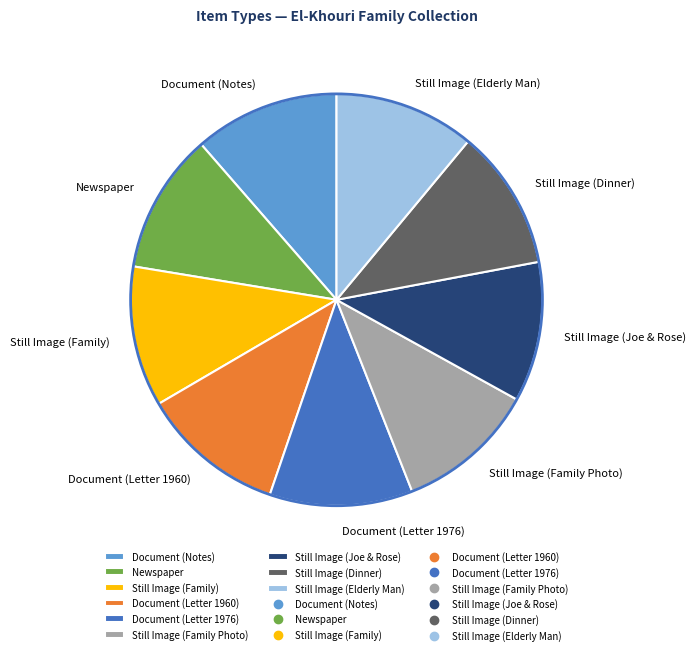

Approximately how many times larger is the value at Still Image (Family) compared to Document (Notes)?

1.0